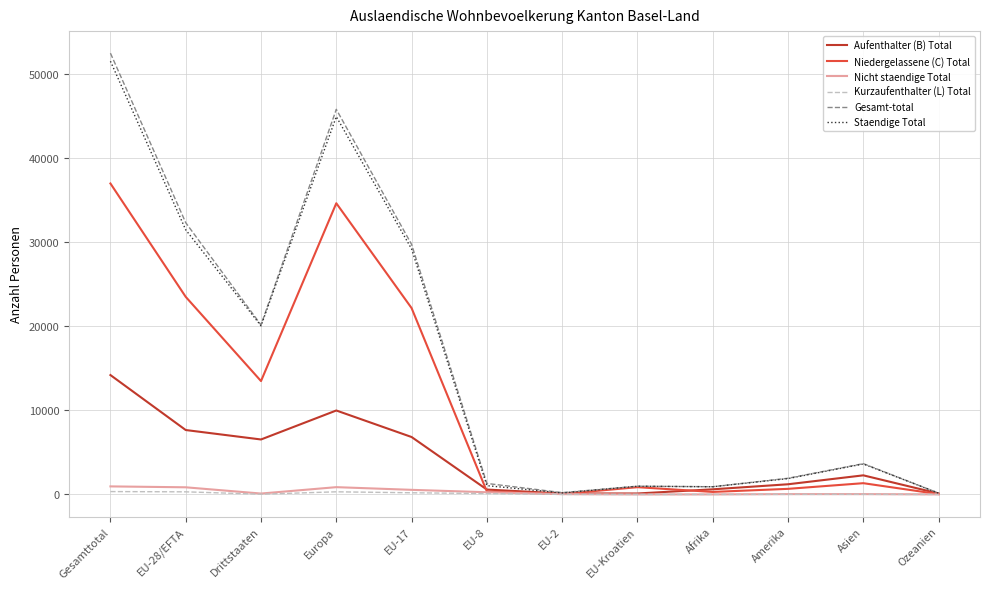

What is the sum of the Kurzaufenthalter (L) Total values at EU-17 and Asien?

211